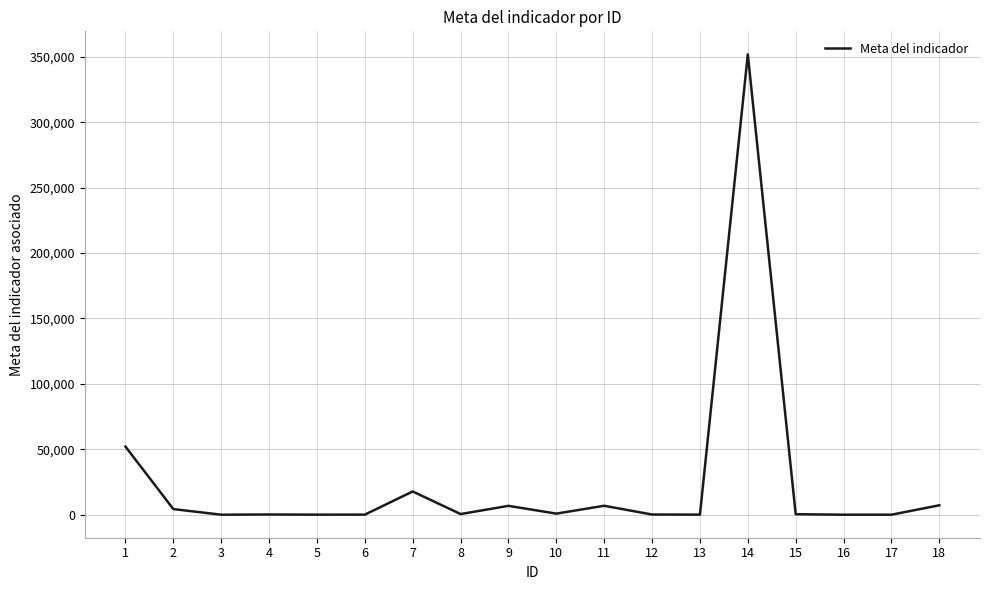

What is the maximum value shown in the chart?

351840